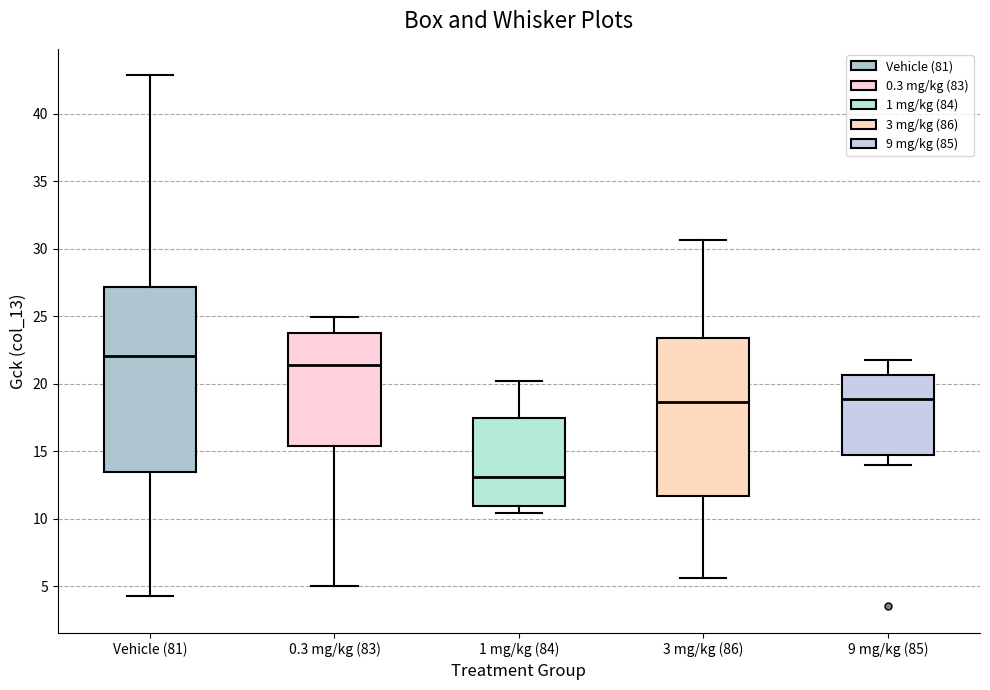

Reading left to right, read every box against the y-axis: the position of its median line, the range the box covers, and the ends of its whiskers. The values are not printed on the chart, so give them approximately, as read against the axis.

Vehicle (81): median 22.0, box 13.5 to 27.0, whiskers 4.5 to 43.0
0.3 mg/kg (83): median 21.5, box 15.5 to 24.0, whiskers 5.0 to 25.0
1 mg/kg (84): median 13.0, box 11.0 to 17.5, whiskers 10.5 to 20.0
3 mg/kg (86): median 18.5, box 11.5 to 23.5, whiskers 5.5 to 30.5
9 mg/kg (85): median 19.0, box 15.0 to 20.5, whiskers 14.0 to 22.0